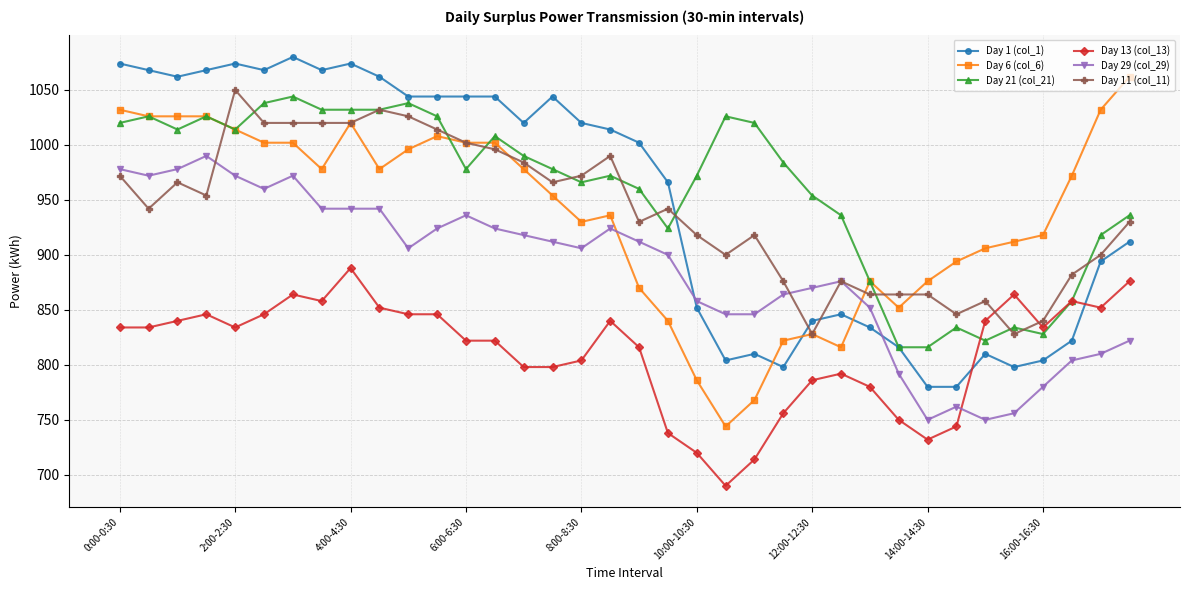

Which series has the widest spread of values?

Day 6 (col_6)